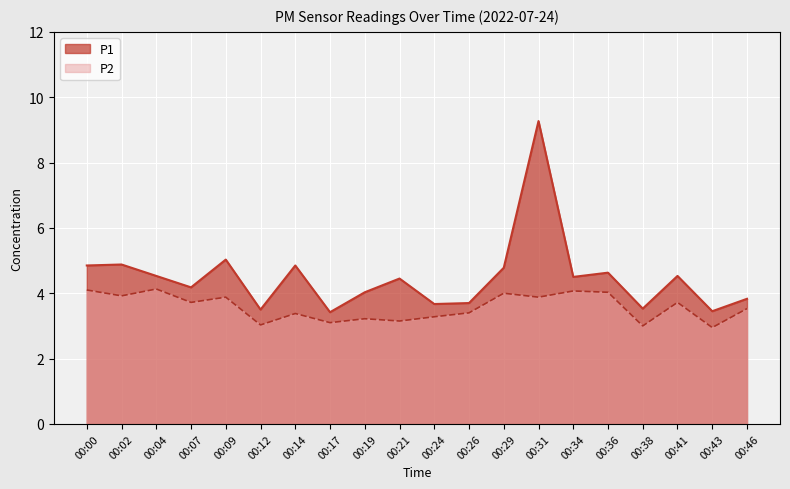

What are all the series names shown in the legend?

P1, P2